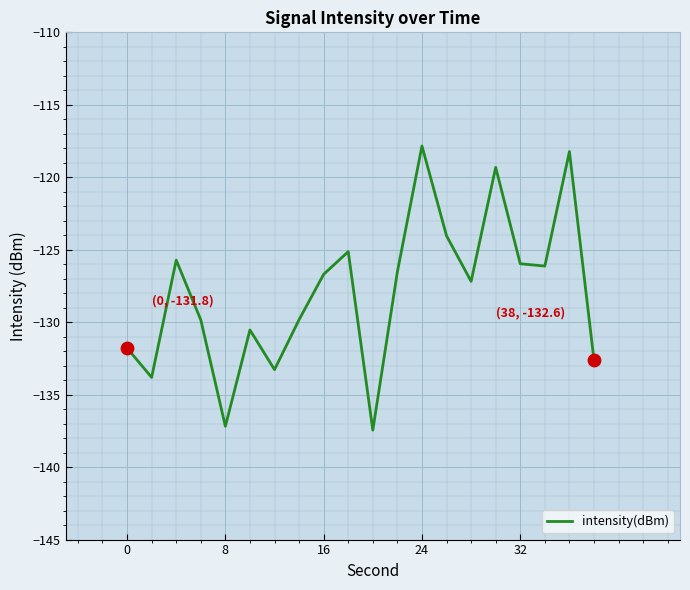

What is the smallest value displayed?

-137.4